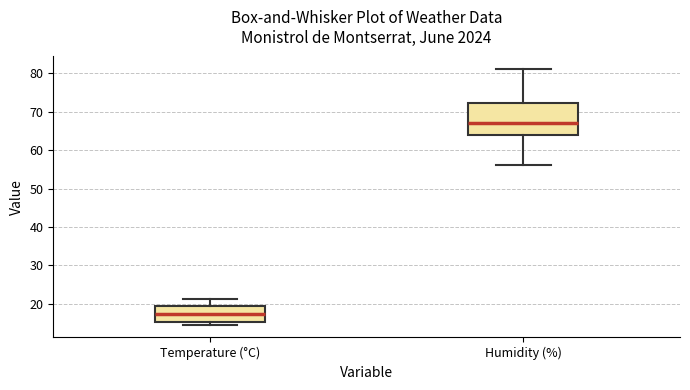

Reading left to right, transcribe this box plot: for each box, give where its median line is, the range the box spans, and where its two whiskers end, as read against the y-axis. The values are not printed on the chart, so give them approximately, as read against the axis.

Temperature (°C): median 17, box 15 to 20, whiskers 15 (just below the box's lower edge) to 21
Humidity (%): median 67, box 64 to 72, whiskers 56 to 81